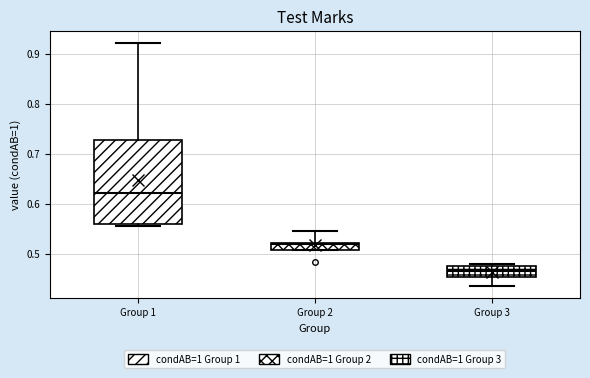

Which box is the tallest, from its lower edge to its upper edge?

Group 1